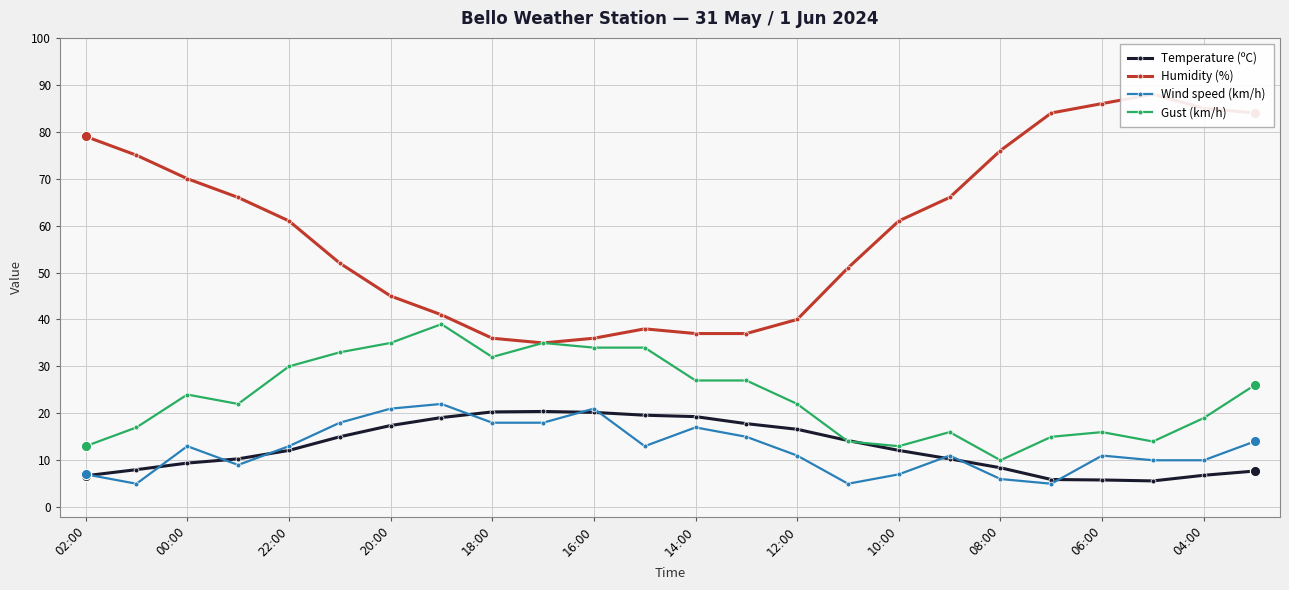

Which series contains the lowest Y value?

Wind speed (km/h)